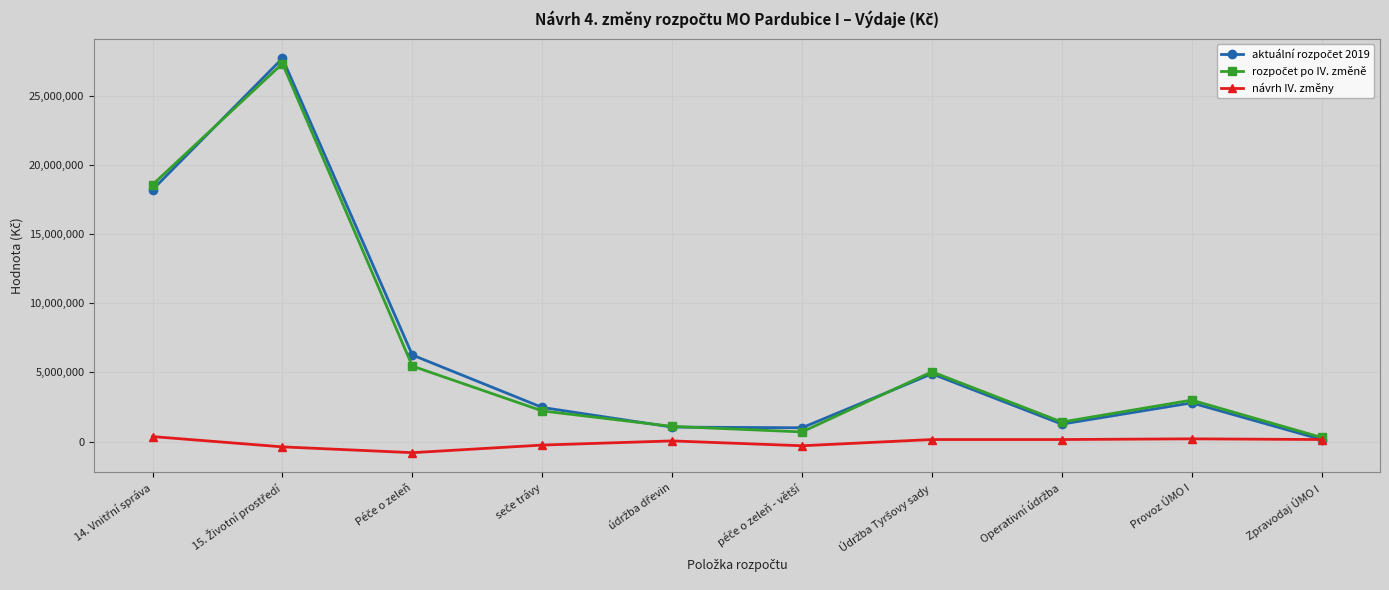

Reading left to right, transcribe all the data shown in this chart.

aktuální rozpočet 2019: 18215000	27712415	6260000	2470000	1050000	1000000	4900000	1264000	2800000	150000
rozpočet po IV. změně: 18578810	27332415	5460000	2220000	1100000	700000	5050000	1414000	3000000	300000
návrh IV. změny: 363810	-380000	-800000	-250000	50000	-300000	150000	150000	200000	150000